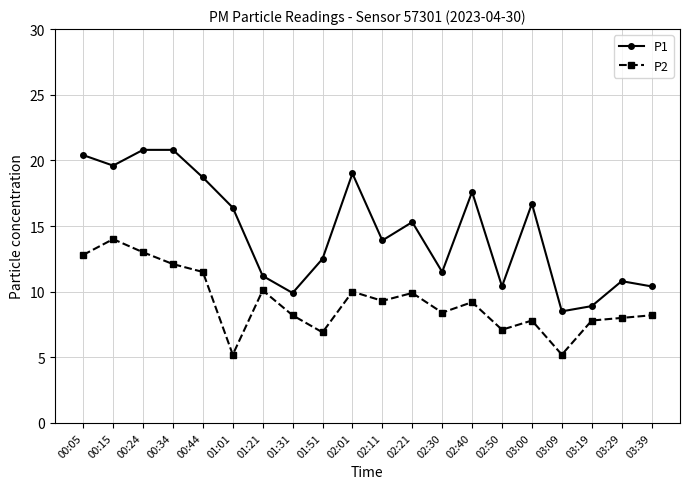

What is the difference between the maximum and minimum values in the P2 series?

8.8